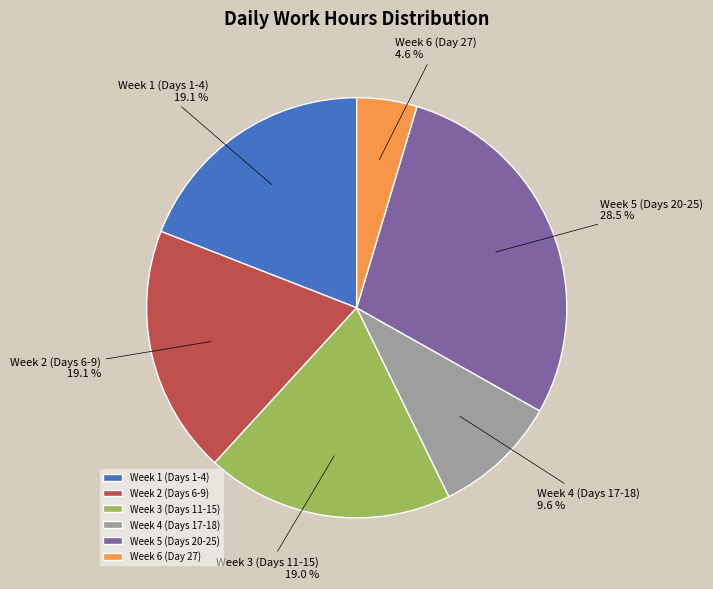

How many segments does this pie chart have?

6